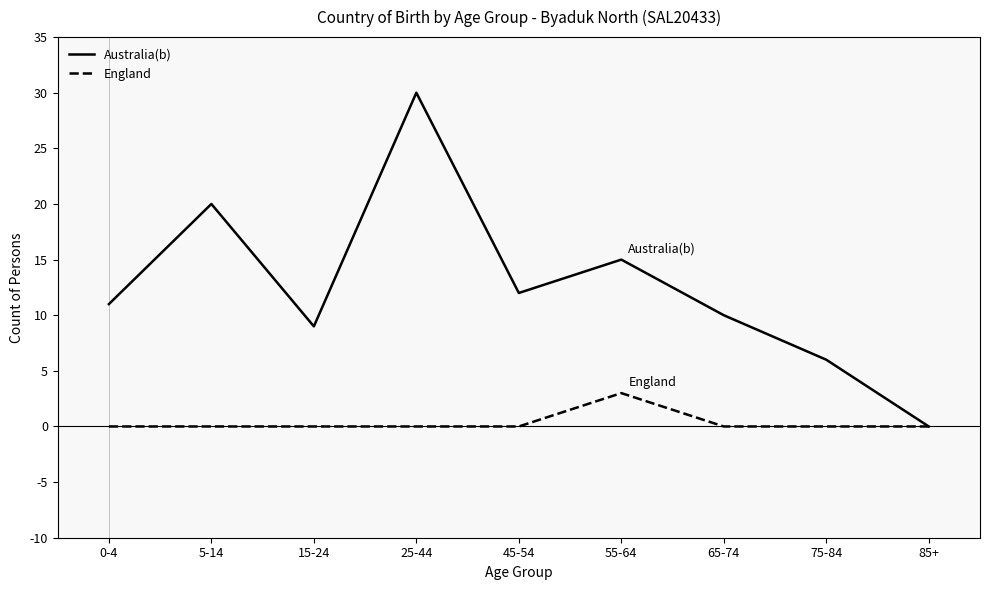

What is the sum of all England values?

3